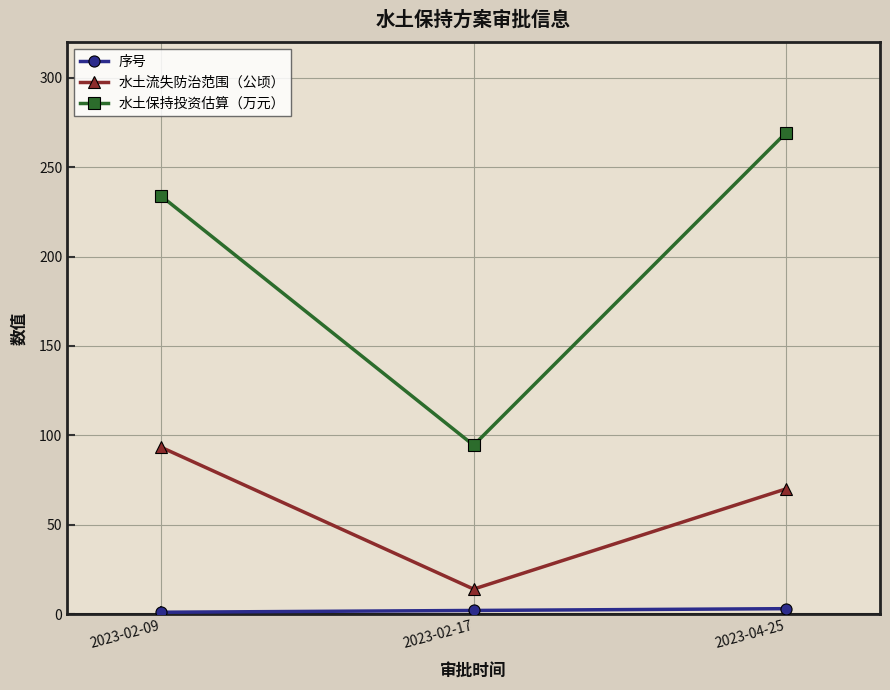

Does the chart have visible grid lines?

Yes